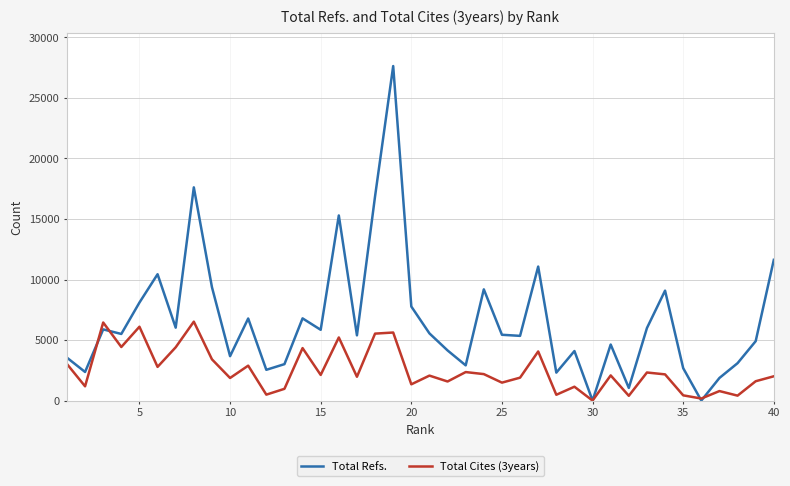

Which series has the largest total across all categories?

Total Refs.